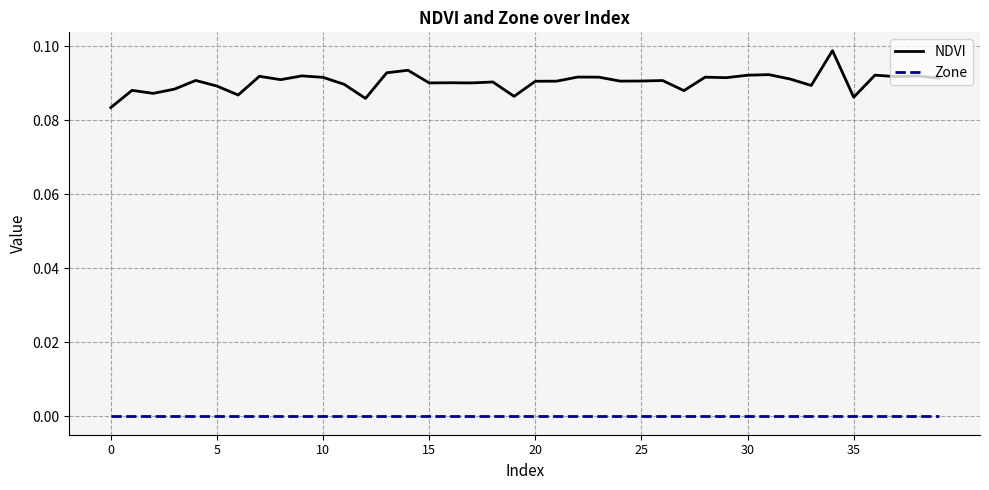

True or false: NDVI and Zone intersect in this chart.

False